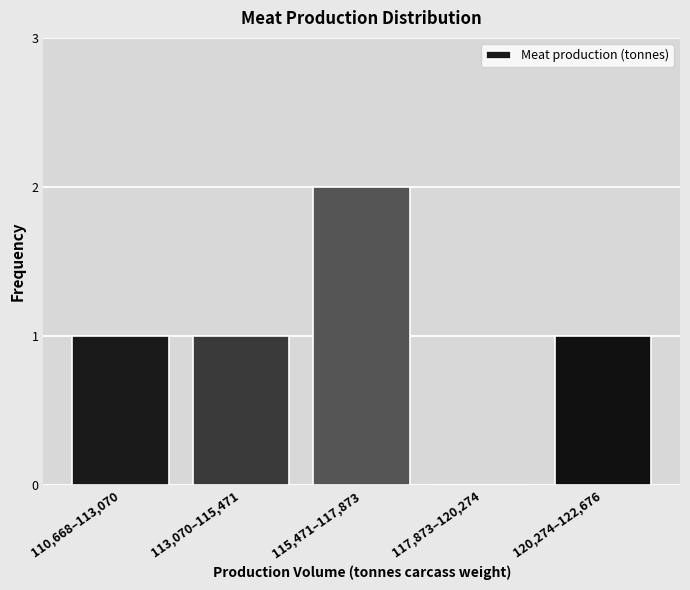

Reading left to right, what are all the values shown in this chart?

110,668–113,070=1	113,070–115,471=1	115,471–117,873=2	117,873–120,274=0	120,274–122,676=1